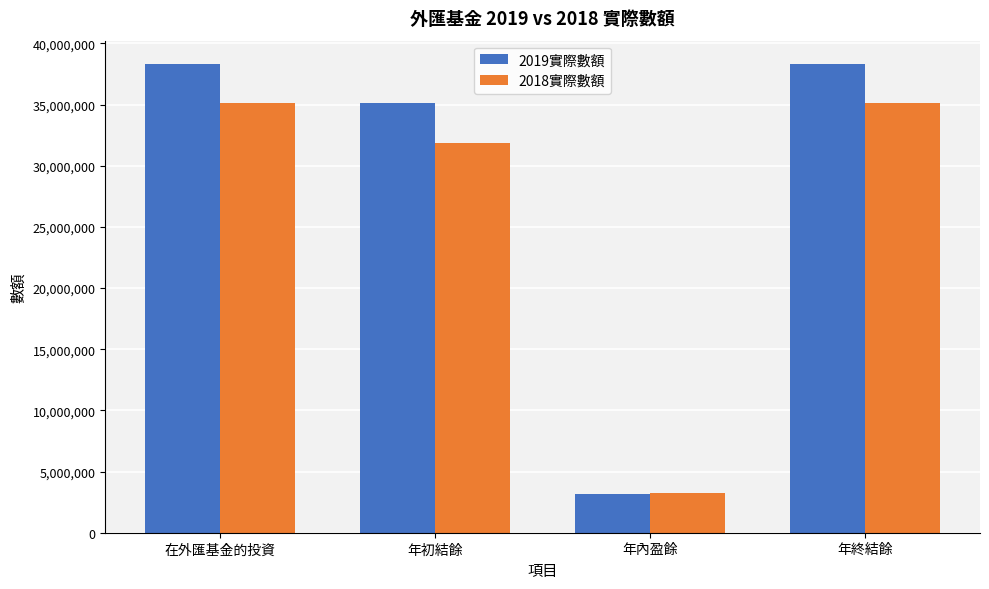

What are all the series names shown in the legend?

2019實際數額, 2018實際數額